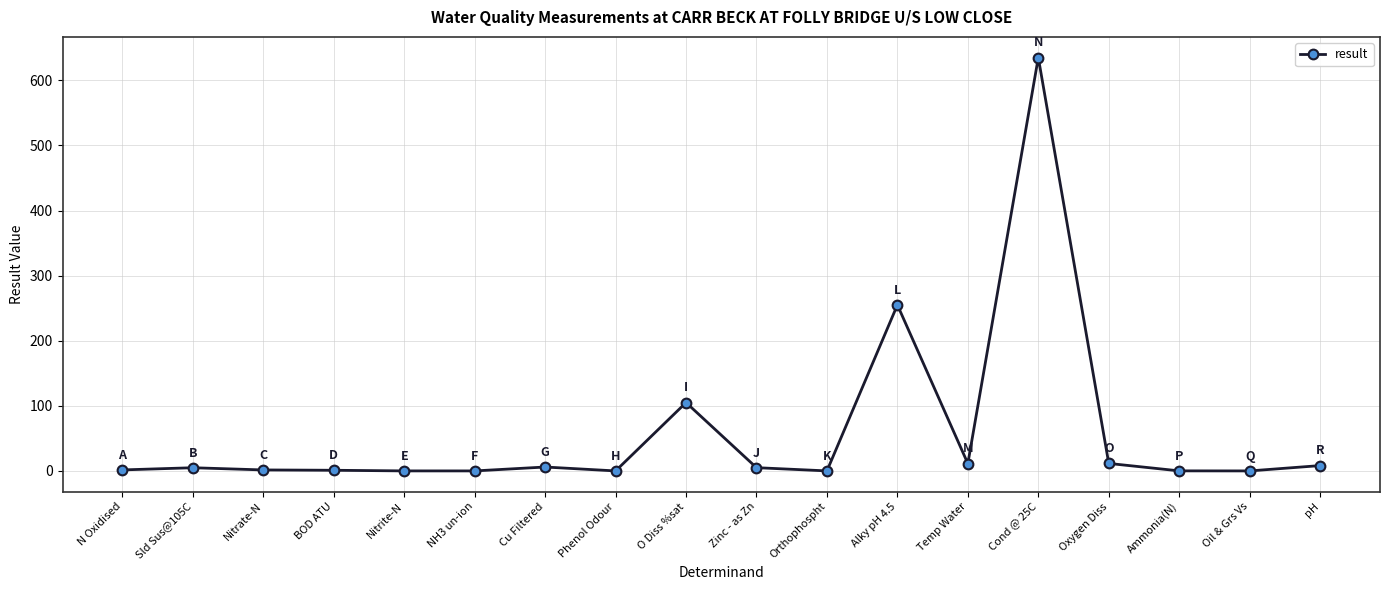

True or false: the data has more than 2 interior local peaks.

True